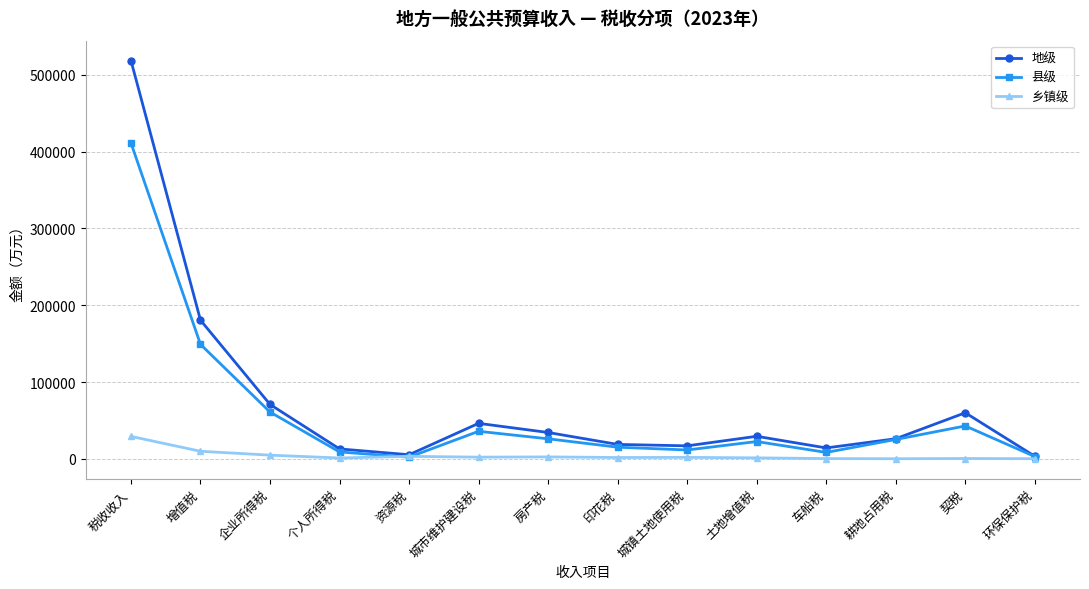

Which category has the highest value in the 乡镇级 series?

税收收入